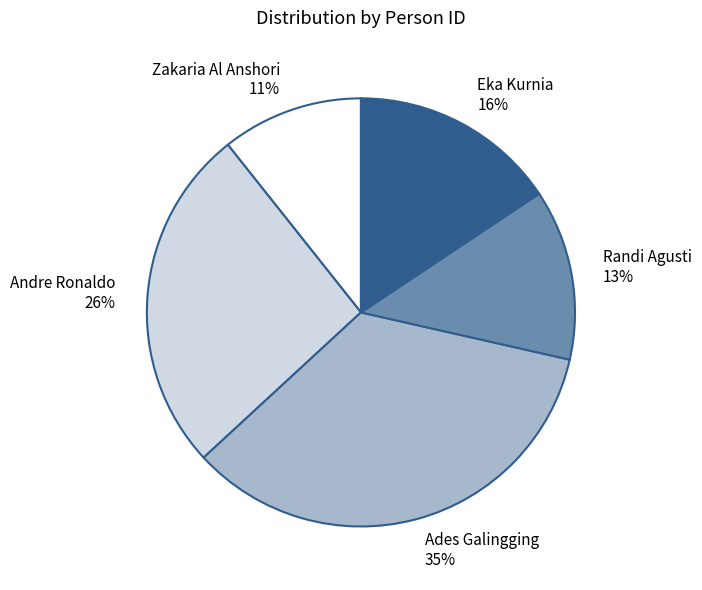

What is the ratio of the value at Eka Kurnia to the value at Andre Ronaldo?

0.6